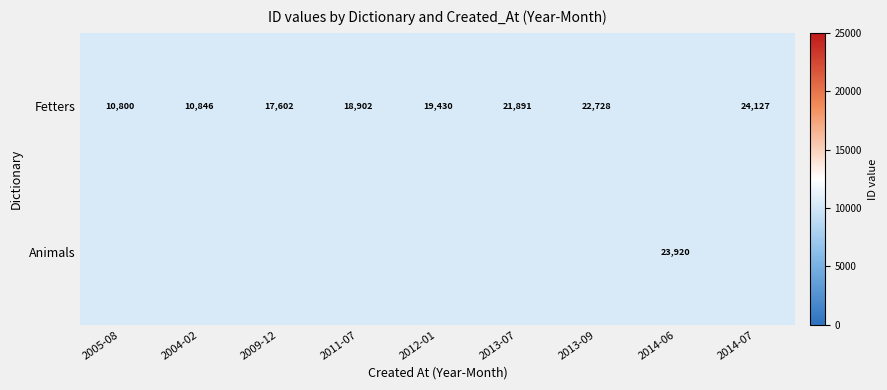

Is it true that Fetters equals 13343 at 2013-09?

False